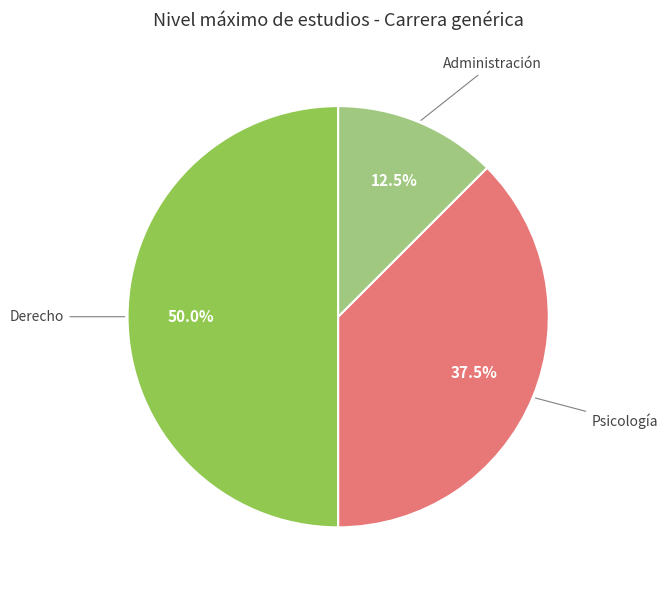

Does Psicología represent more than half of the total?

No